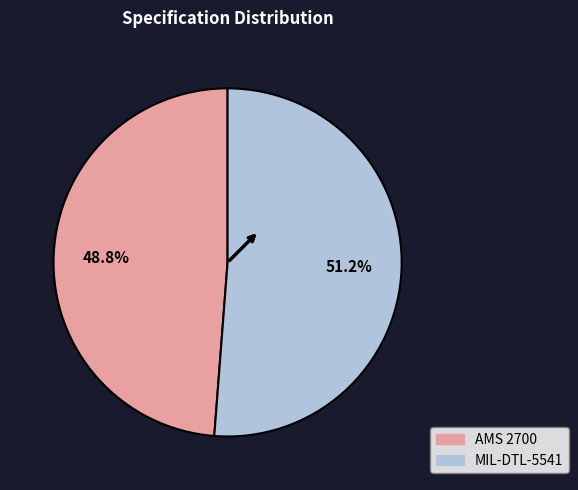

Does any single category account for the majority?

Yes